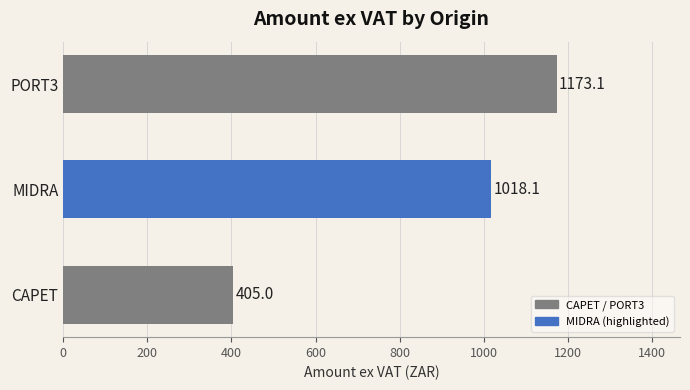

How many bars are there in total?

3